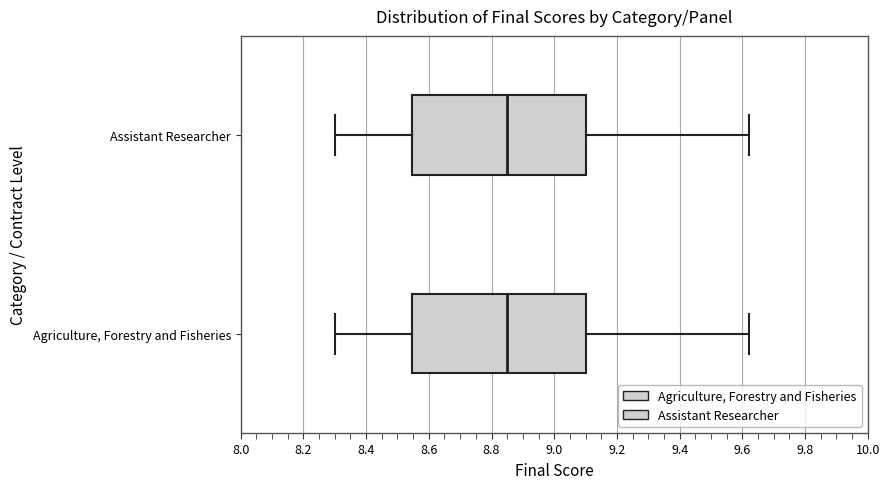

Where is the left edge of the box for Agriculture, Forestry and Fisheries on the x-axis? The values are not printed on the chart, so give them approximately, as read against the axis.

8.54